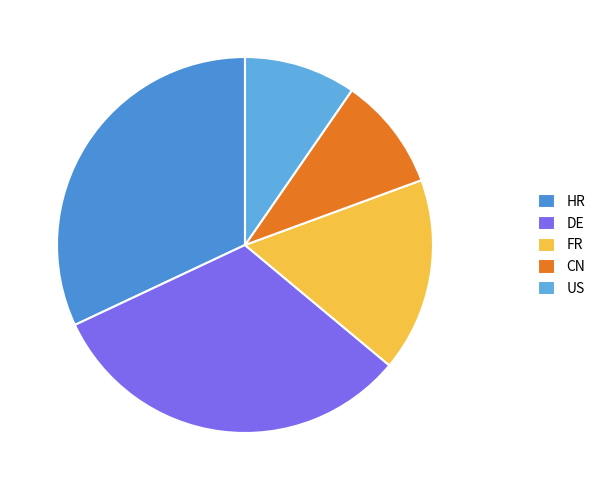

Is there a majority slice in this chart?

No